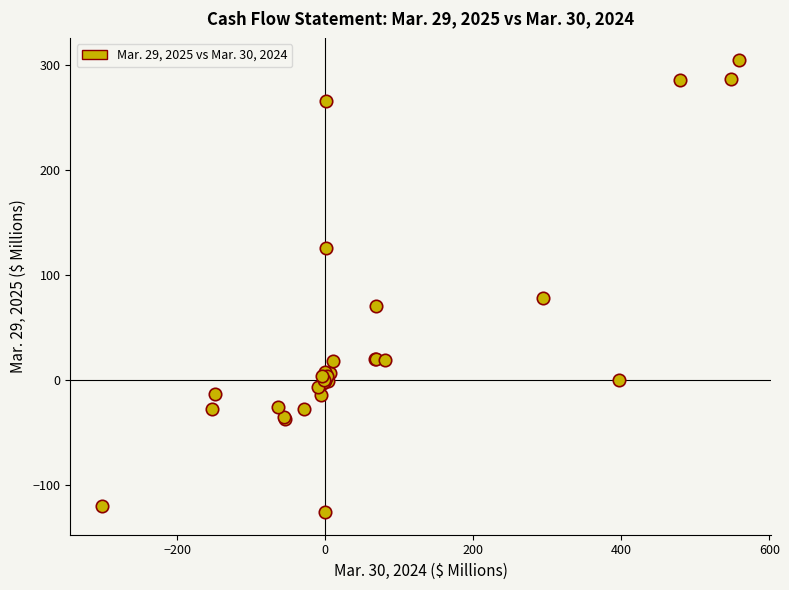

What Y value in the scatter plot is closest to 89?

77.9